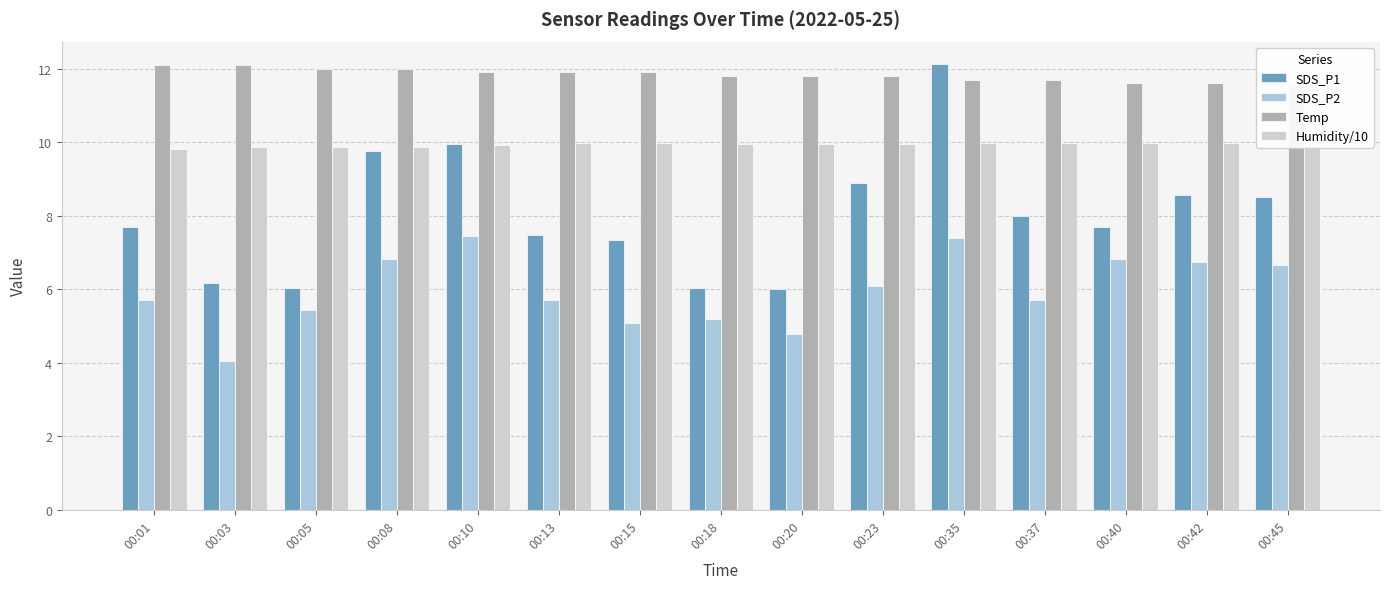

At 00:15, list the series in order from smallest to largest.

SDS_P2, SDS_P1, Humidity/10, Temp